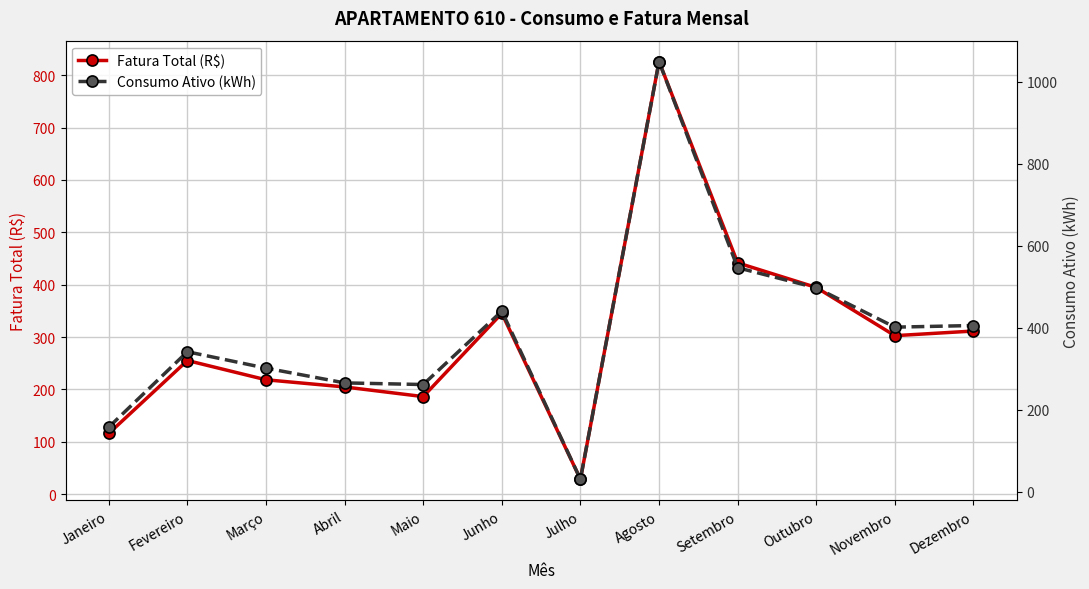

Read the Fatura Total (R$) value at Junho.

345.3